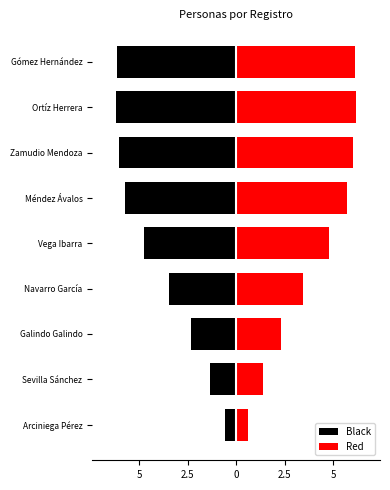

What is the smallest value displayed?

-6.2